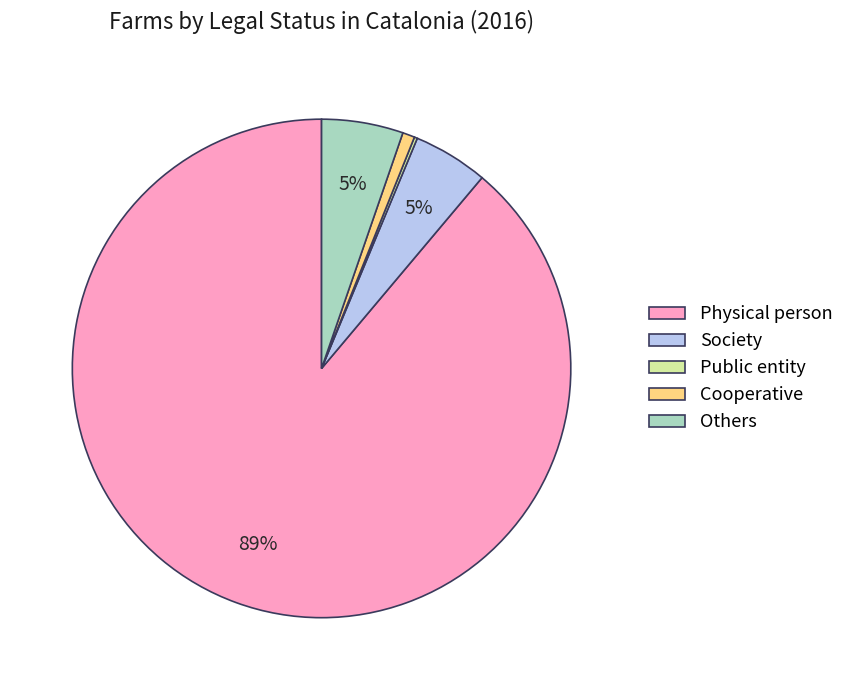

Does Society account for over 50% of the chart?

No